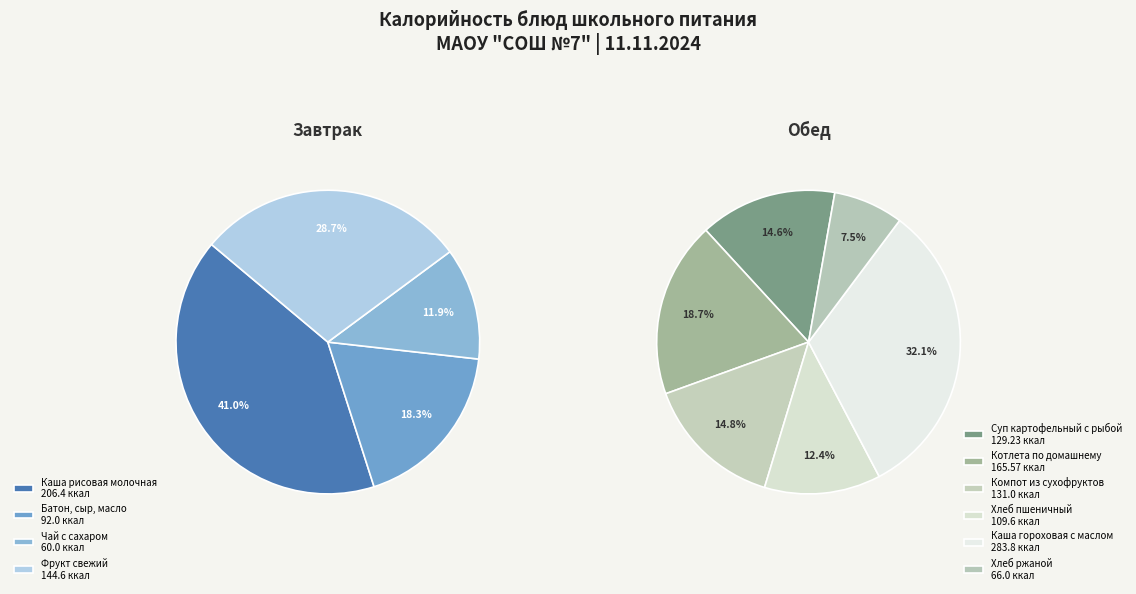

Is there a majority slice in this chart?

No